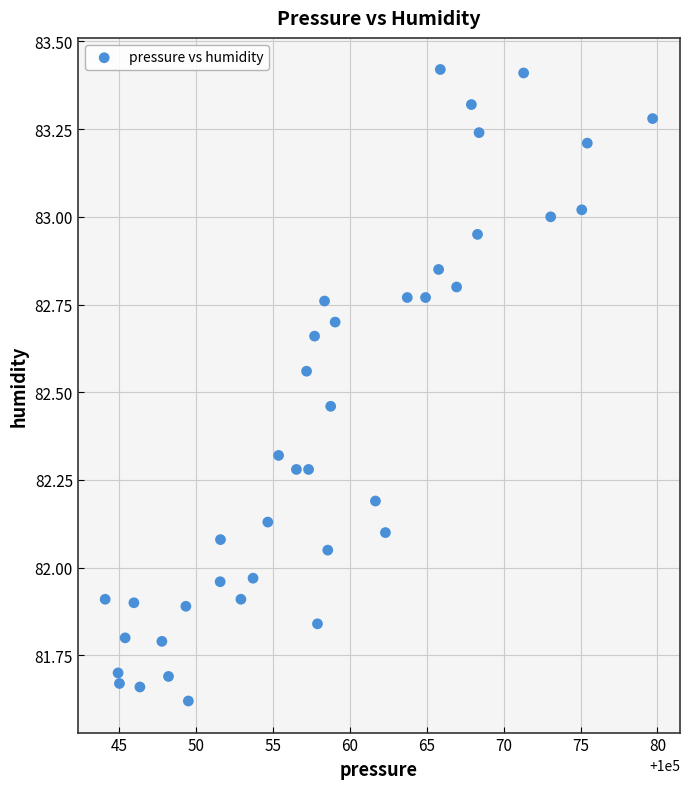

What is the range of Y values (max minus min)?

1.8